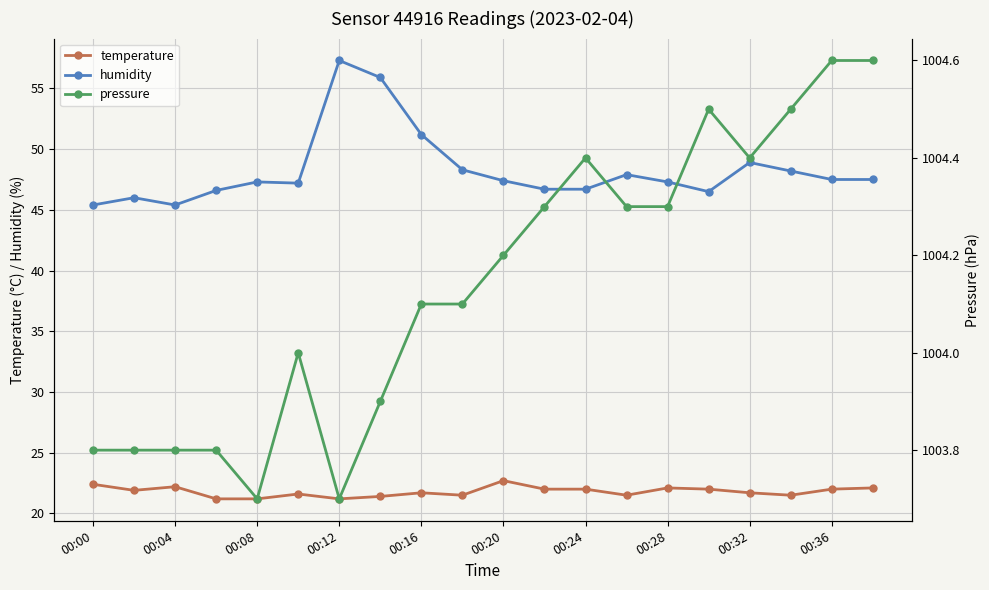

True or false: temperature has more than 2 interior local peaks.

True